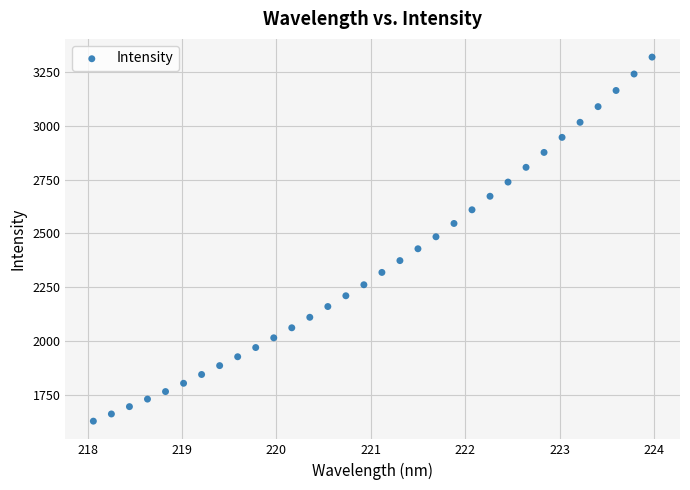

What is the range of X values (max minus min)?

5.9